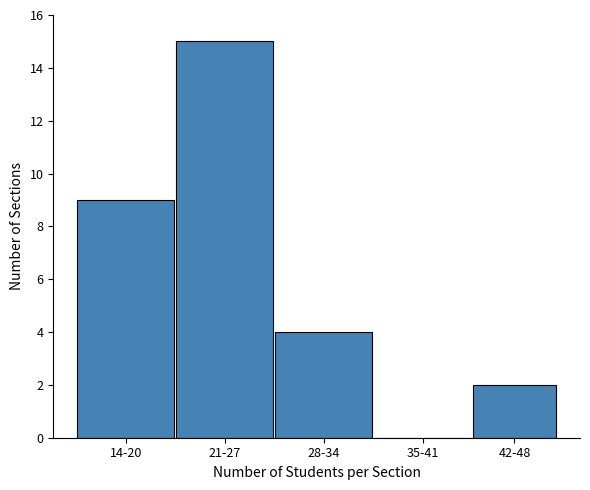

Reading right to left, transcribe all the data shown in this chart.

42-48=2	35-41=0	28-34=4	21-27=15	14-20=9